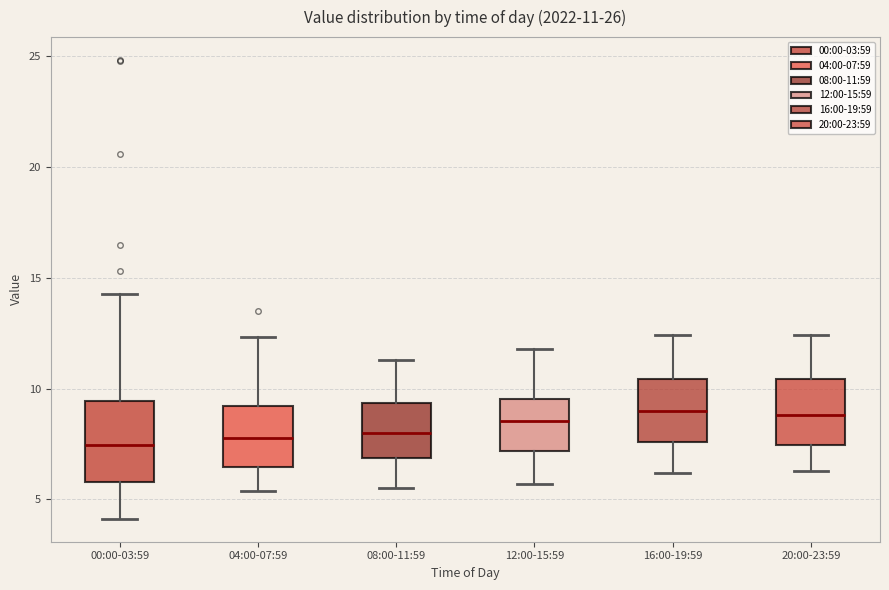

Comparing the boxes themselves (not the whiskers), which one is the tallest?

00:00-03:59